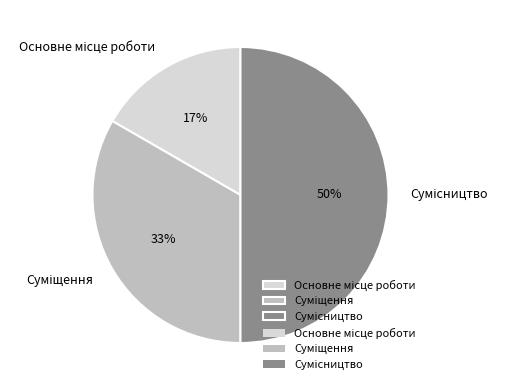

How many segments does this pie chart have?

3